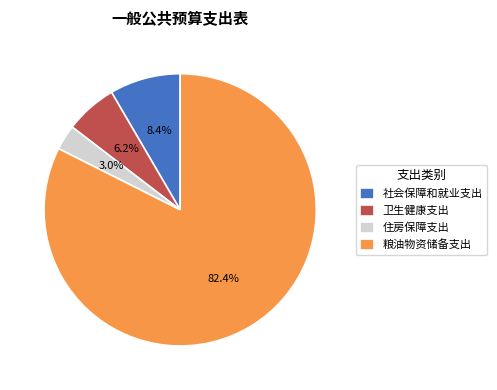

Which slice represents more than half of the pie?

粮油物资储备支出